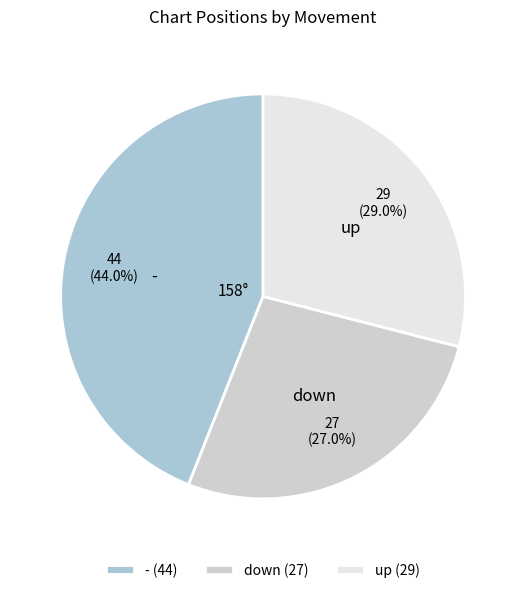

Does any single category account for the majority?

No